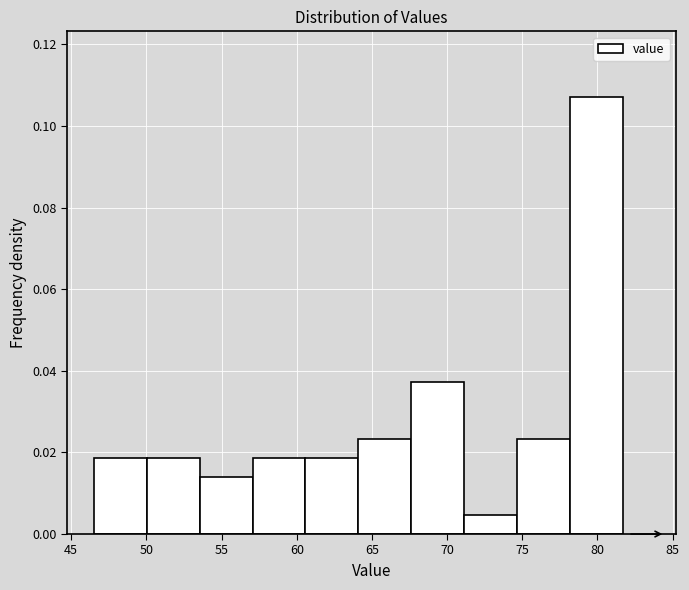

Over which range of the x-axis is the bar tallest?

78.0 to 81.5